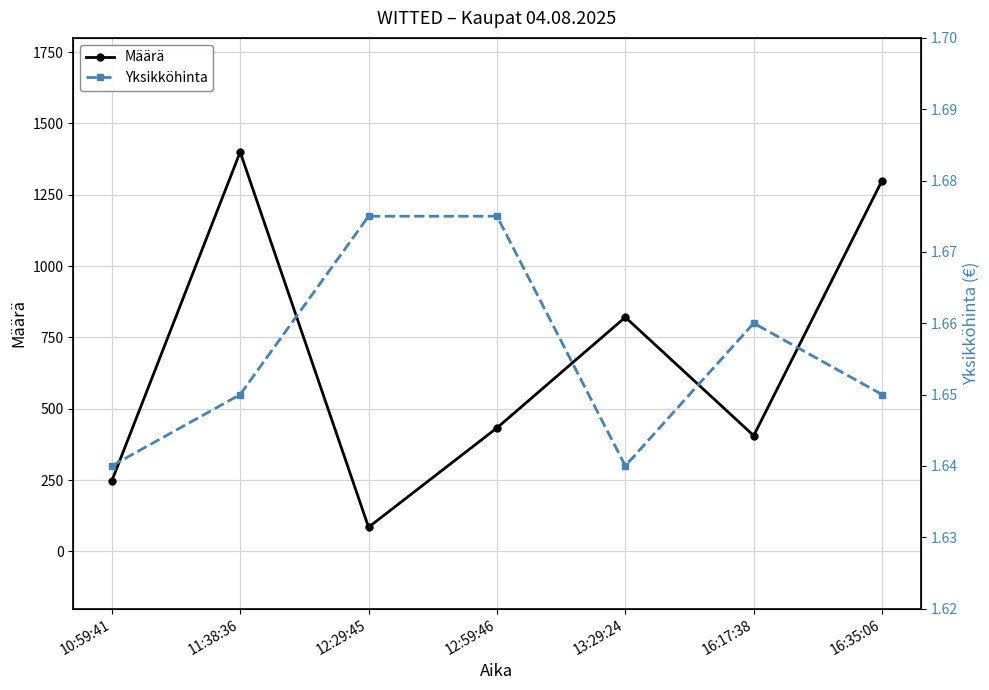

What is the minimum value shown in the chart?

1.6